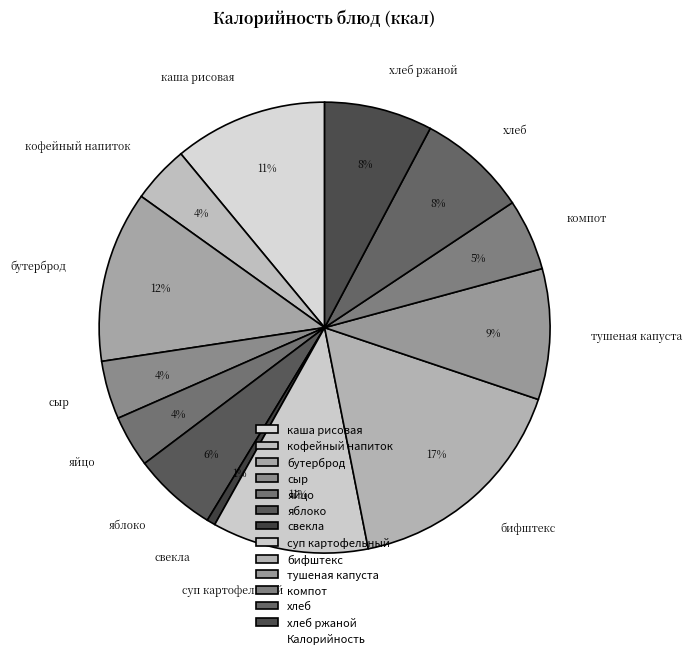

What is the largest slice in the pie chart?

бифштекс